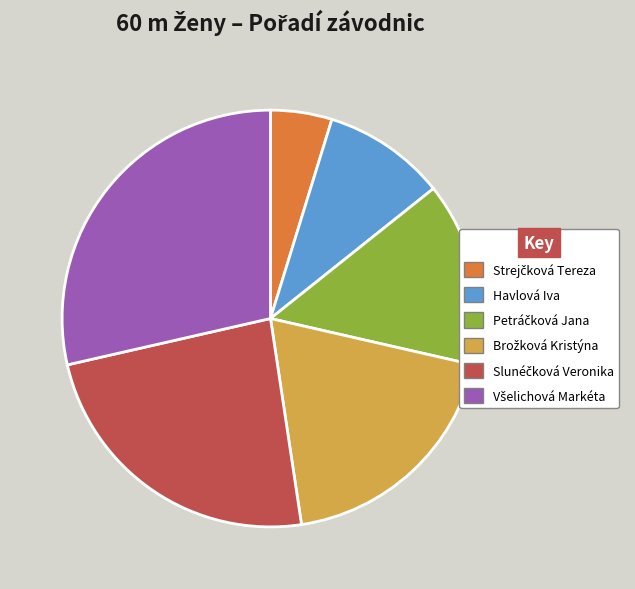

How many segments does this pie chart have?

6